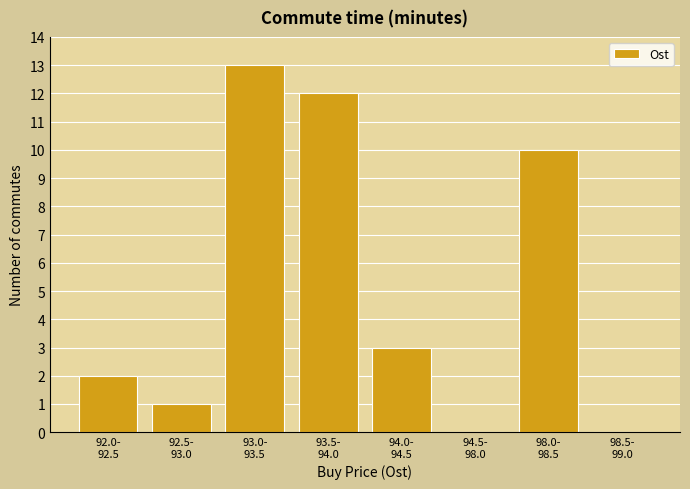

What is the sum of all values?

41